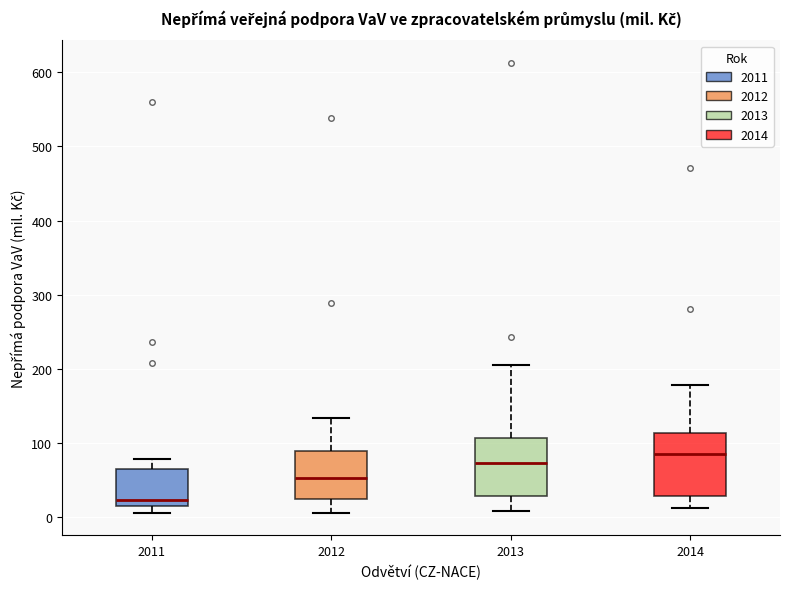

Reading left to right, read every box against the y-axis: the position of its median line, the range the box covers, and the ends of its whiskers. The values are not printed on the chart, so give them approximately, as read against the axis.

2011: median 20, box 10 to 60, whiskers 10 (just below the box's lower edge) to 80
2012: median 50, box 20 to 90, whiskers 10 to 130
2013: median 70, box 30 to 110, whiskers 10 to 210
2014: median 90, box 30 to 110, whiskers 10 to 180